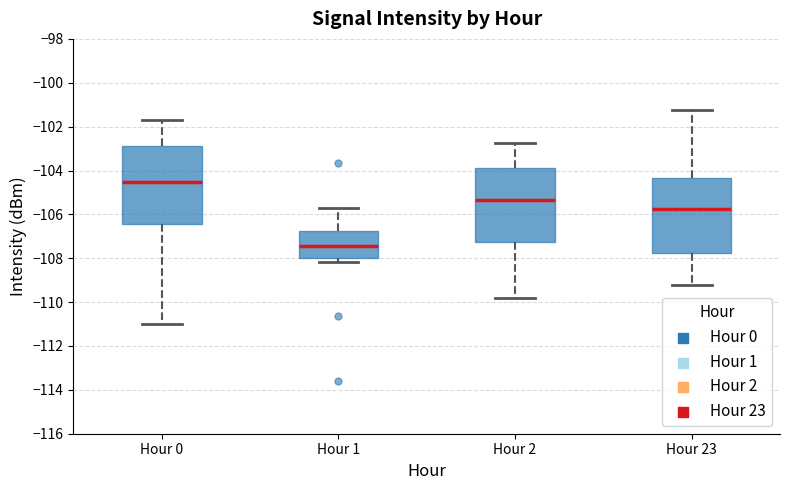

Which box's median line is the highest?

Hour 0